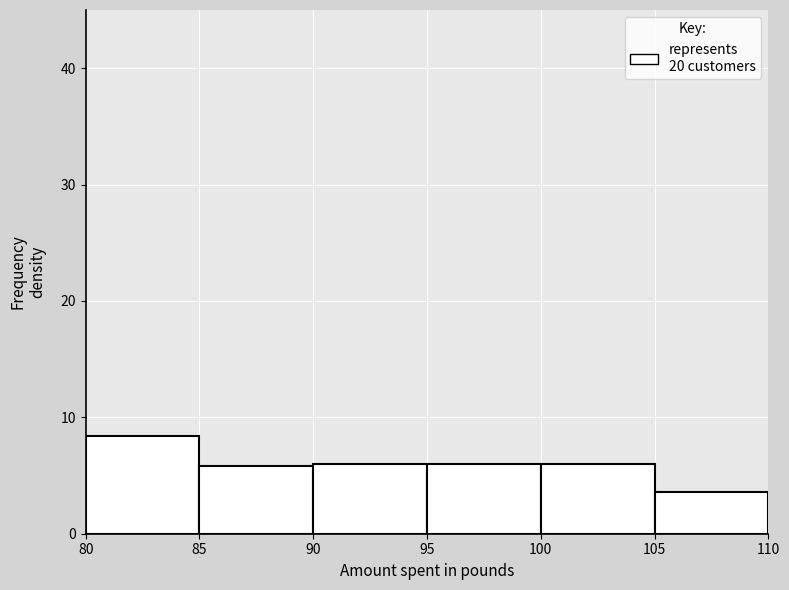

Reading left to right, transcribe this chart: for each bar, give the range it covers on the x-axis and its height. The values are not printed on the chart, so give them approximately, as read against the axis.

80 to 85: 8
85 to 90: 6
90 to 95: 6
95 to 100: 6
100 to 105: 6
105 to 110: 4